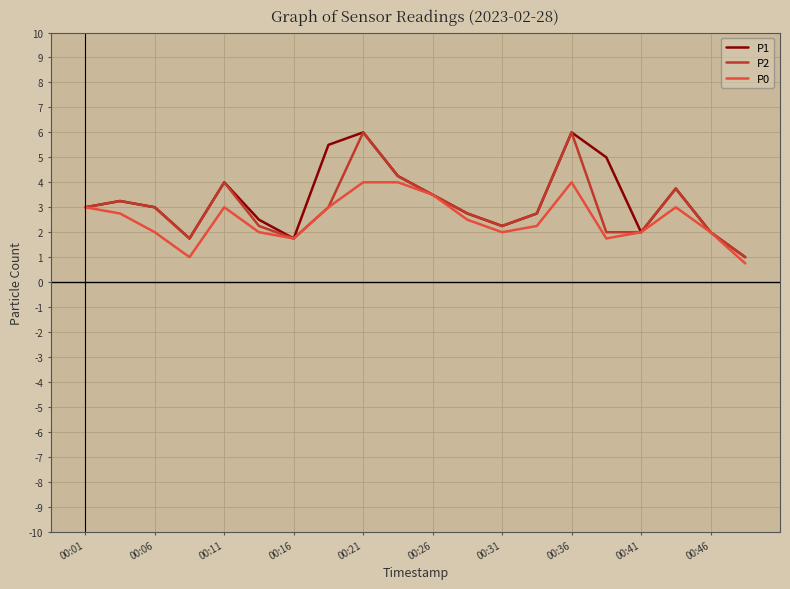

What is the highest value of the P2 series?

6.0